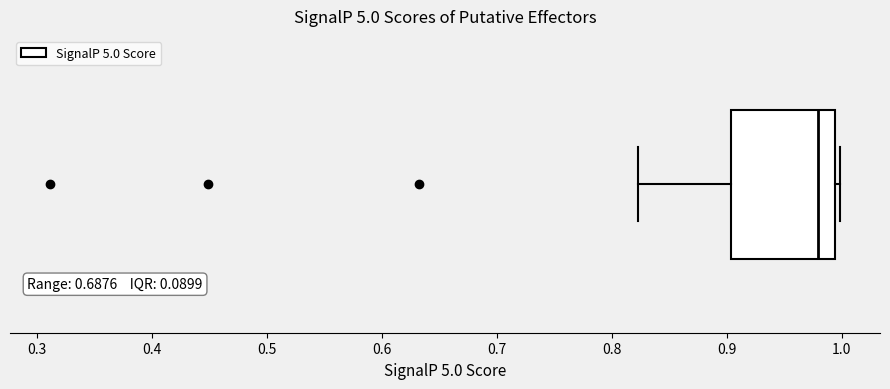

Read this box plot against the x-axis: the position of the median line, the range covered by the box, and the ends of both whiskers. The values are not printed on the chart, so give them approximately, as read against the axis.

median 0.98, box 0.90 to 0.99, whiskers 0.82 to 1.00